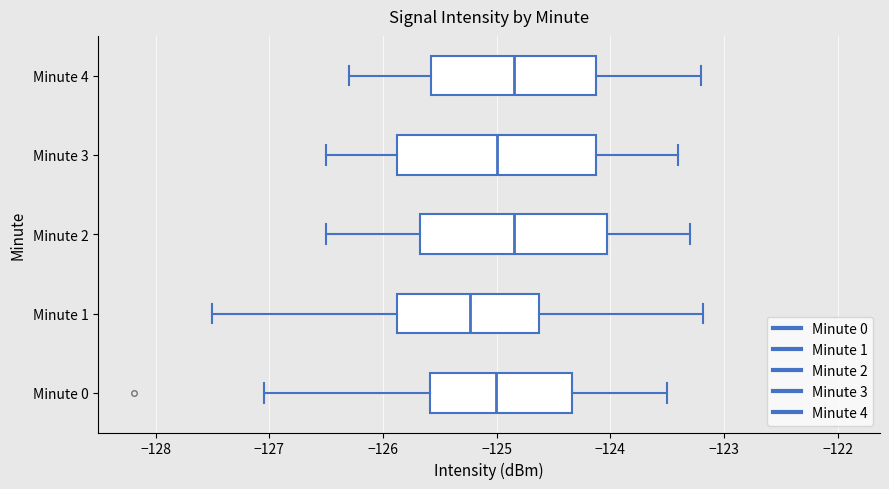

Where does the right whisker of the box for Minute 4 end on the x-axis? The values are not printed on the chart, so give them approximately, as read against the axis.

-123.2